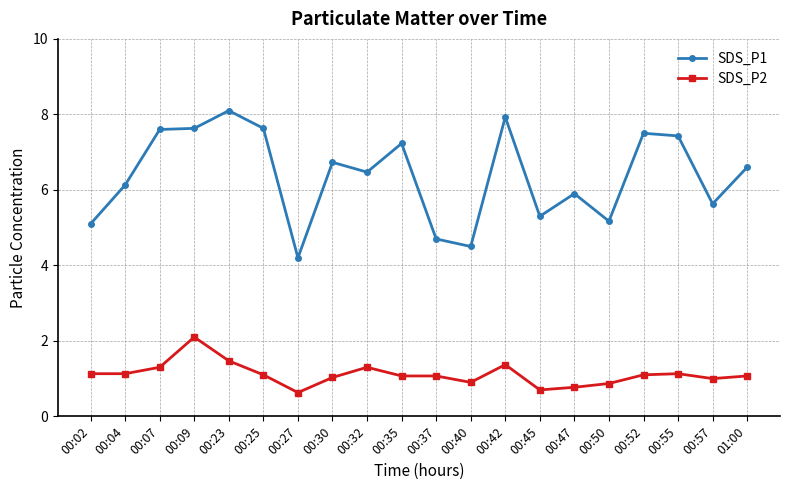

What is the label of the 9th point from the right?

00:40